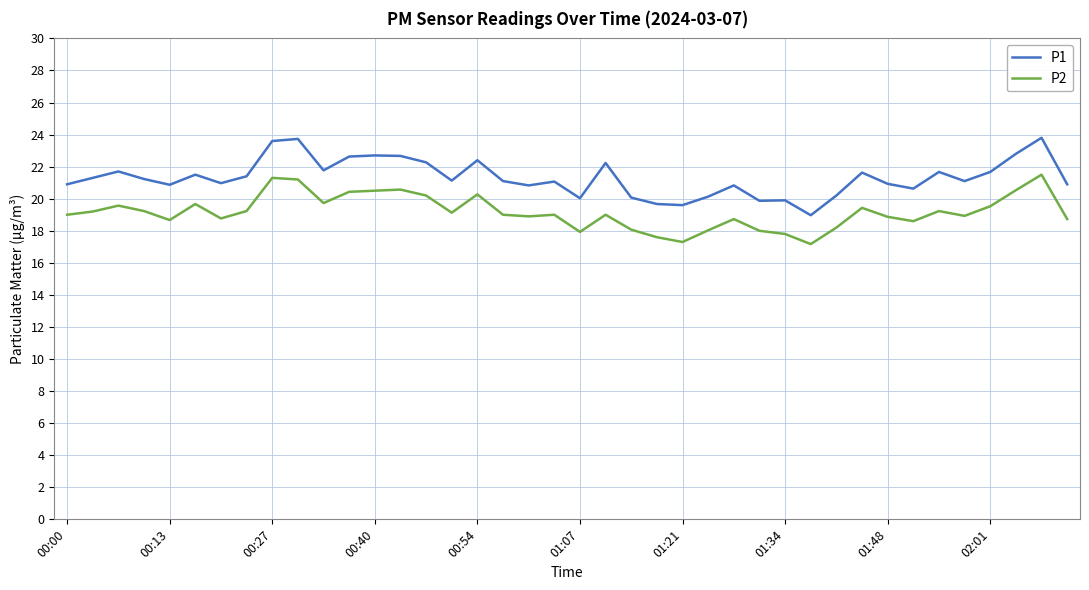

Which series has the largest range (max minus min)?

P1